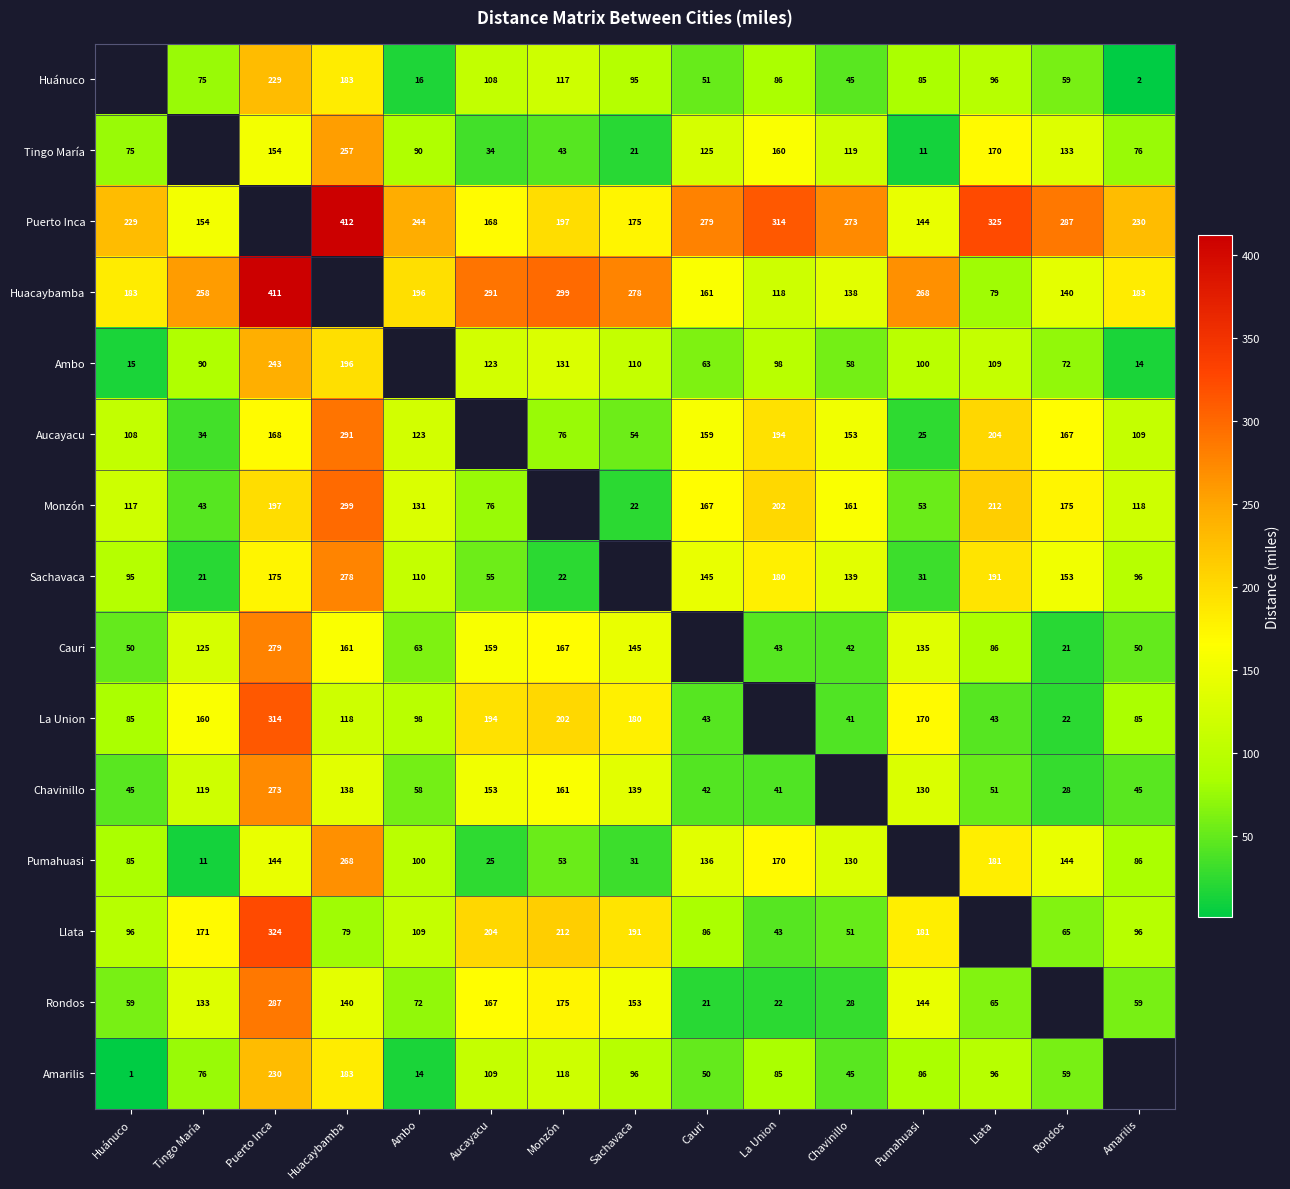

Is the value of Huacaybamba at Huánuco greater than the value of Monzón at Puerto Inca?

No